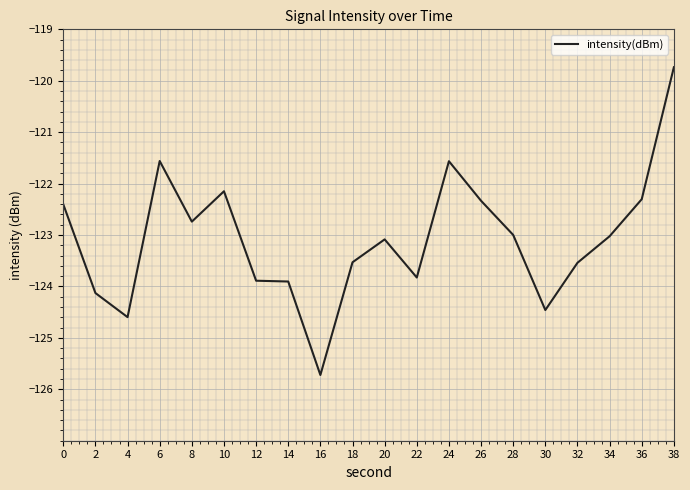

Is it true that the value at 38 is -119.7?

True